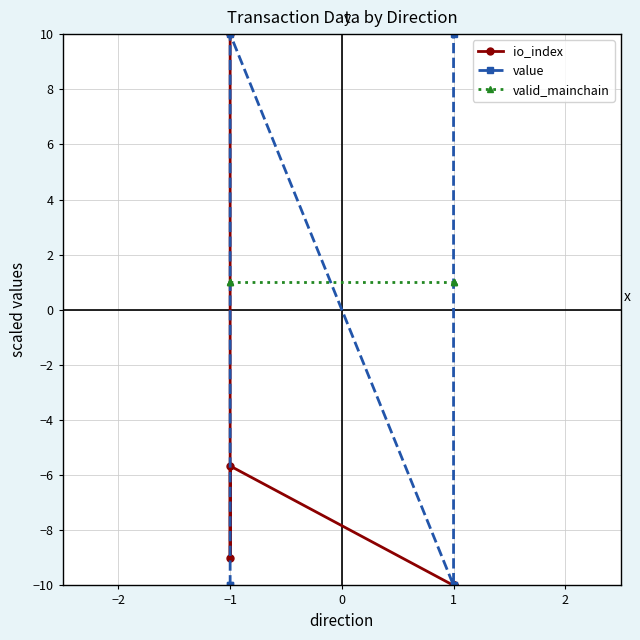

How many lines are shown in the chart?

3